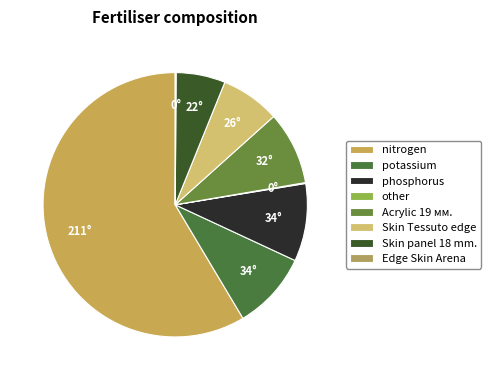

The Skin Tessuto edge slice represents 14% of the pie. True or false?

False